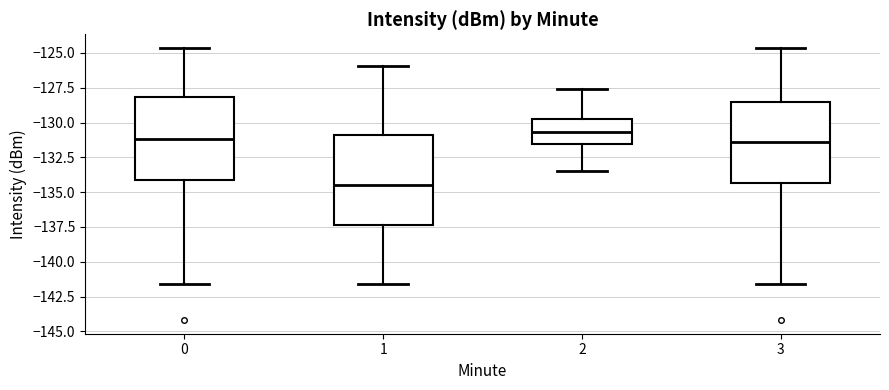

Reading left to right, read every box against the y-axis: the position of its median line, the range the box covers, and the ends of its whiskers. The values are not printed on the chart, so give them approximately, as read against the axis.

0: median -131.0, box -134.0 to -128.0, whiskers -141.5 to -124.5
1: median -134.5, box -137.5 to -131.0, whiskers -141.5 to -126.0
2: median -130.5, box -131.5 to -129.5, whiskers -133.5 to -127.5
3: median -131.5, box -134.5 to -128.5, whiskers -141.5 to -124.5